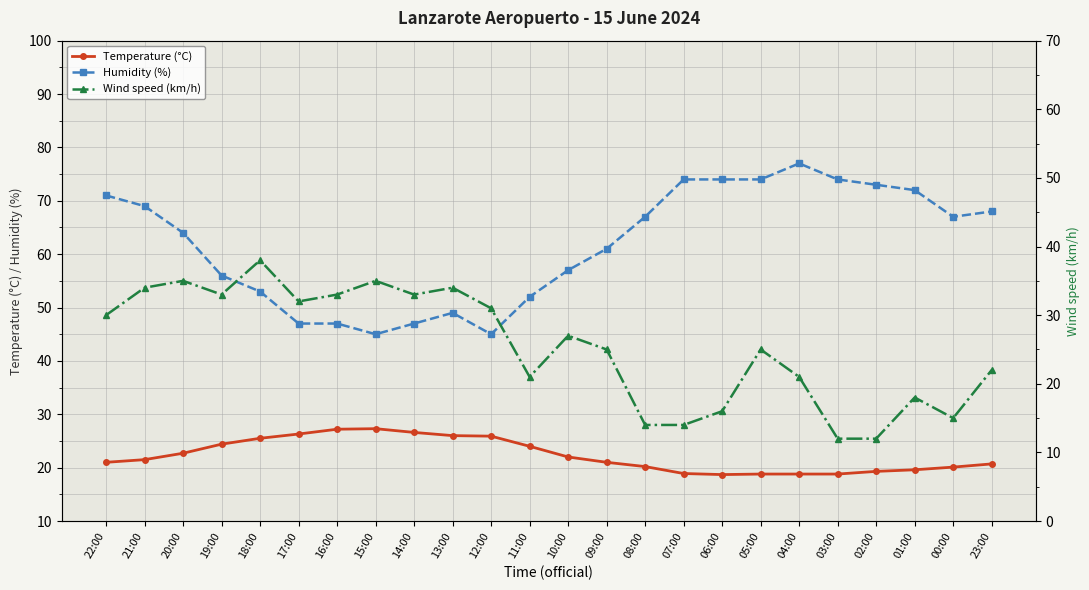

Between 11:00 and 07:00, which is larger?

11:00